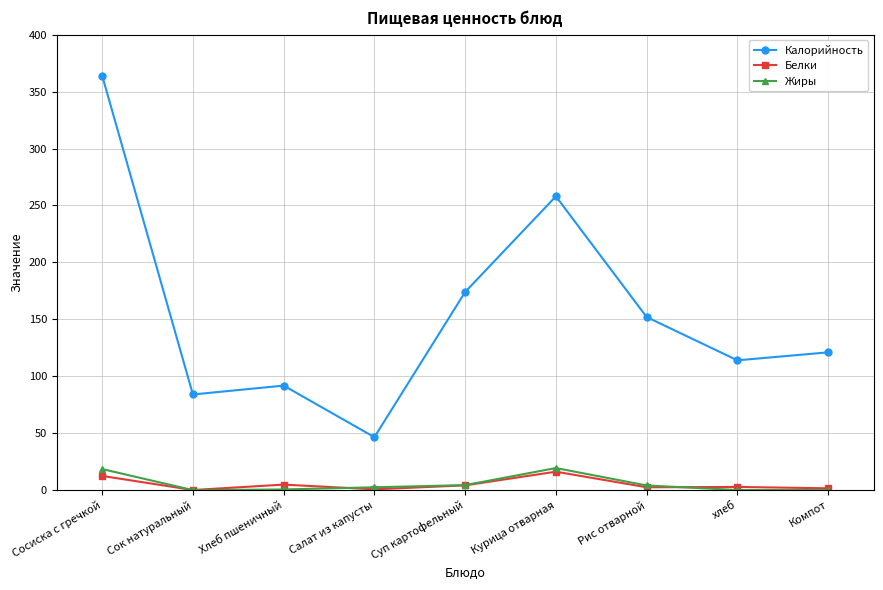

Which series has the widest spread of values?

Калорийность